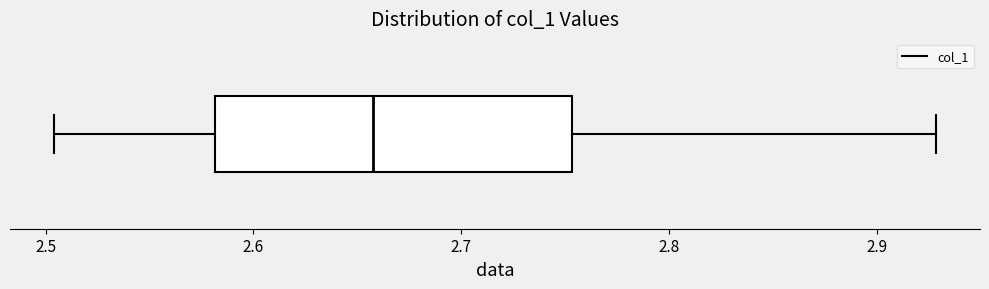

Read this box plot against the x-axis: the position of the median line, the range covered by the box, and the ends of both whiskers. The values are not printed on the chart, so give them approximately, as read against the axis.

median 2.66, box 2.58 to 2.75, whiskers 2.50 to 2.93